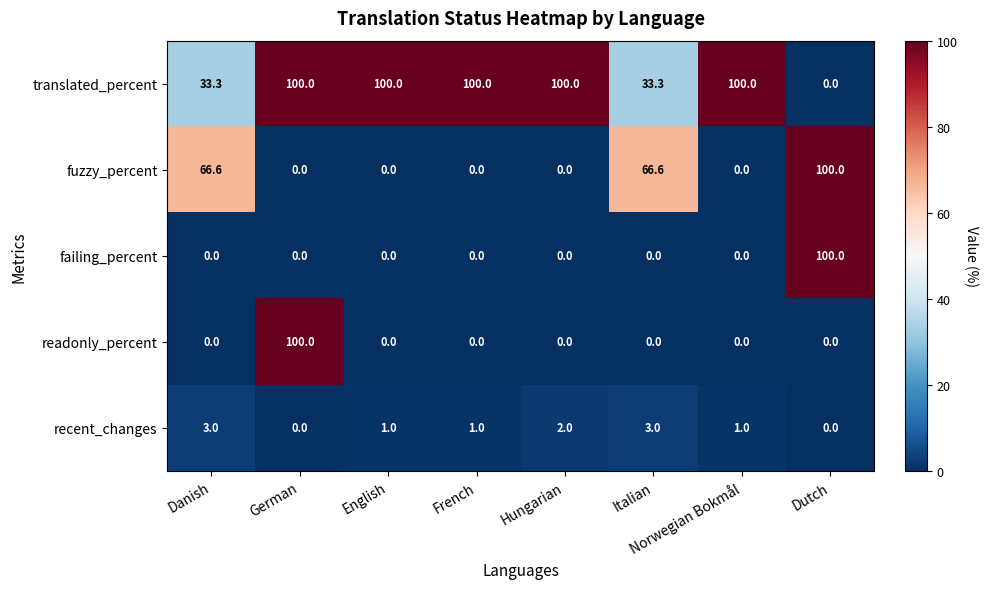

What is the highest value of the fuzzy_percent series?

100.0